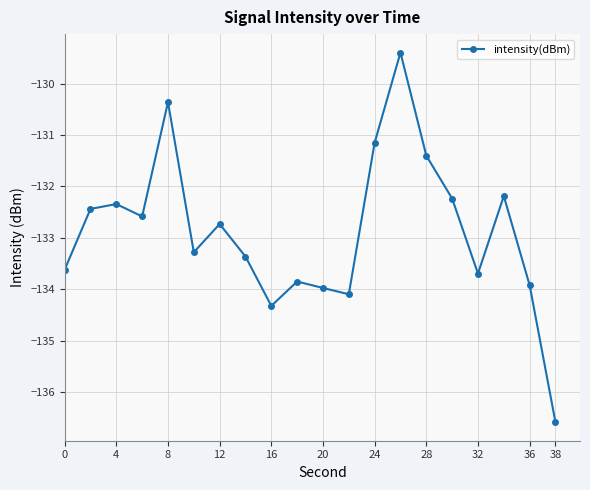

How many points are higher than both their immediate neighbors (excluding endpoints)?

6